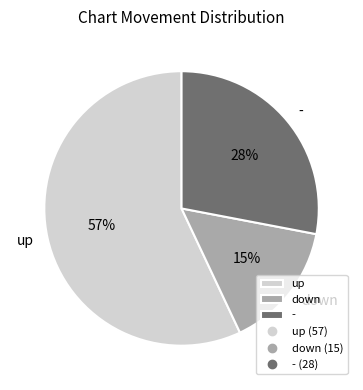

Is the sum of down and - greater than half?

No